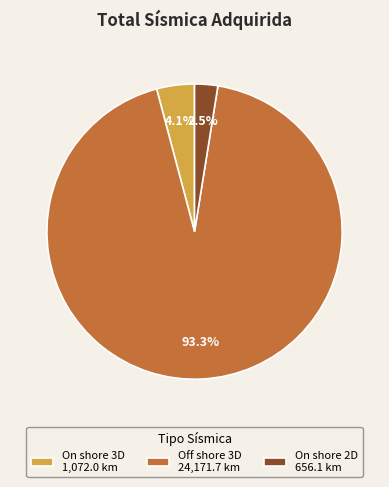

Which slice is the largest?

Off shore 3D